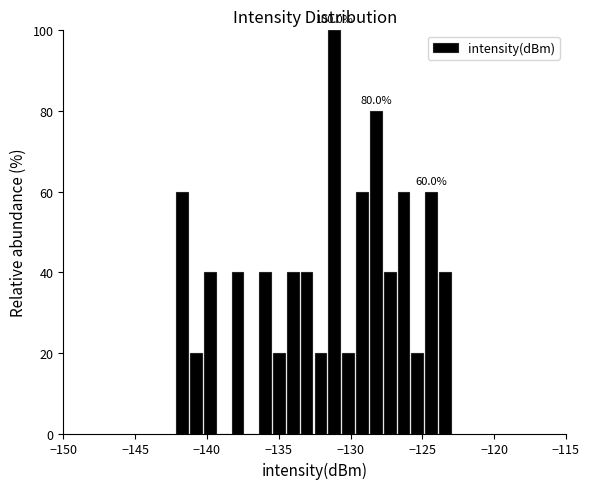

Around what value on the x-axis is the tallest bar? Give the approximate position of its centre, as read against the axis.

-131.0